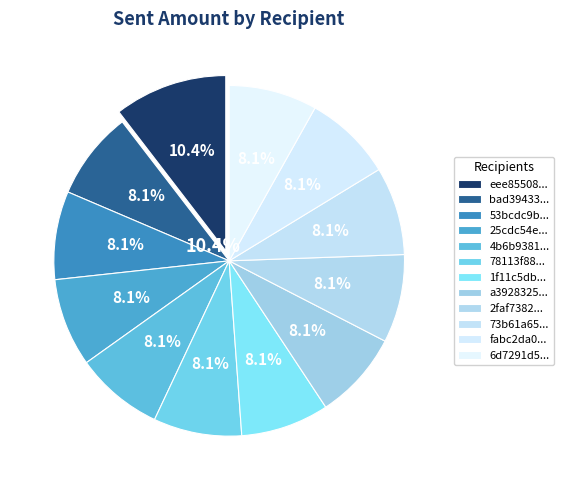

What percentage is the 53bcdc9bce57791a slice, to the nearest percent?

8%